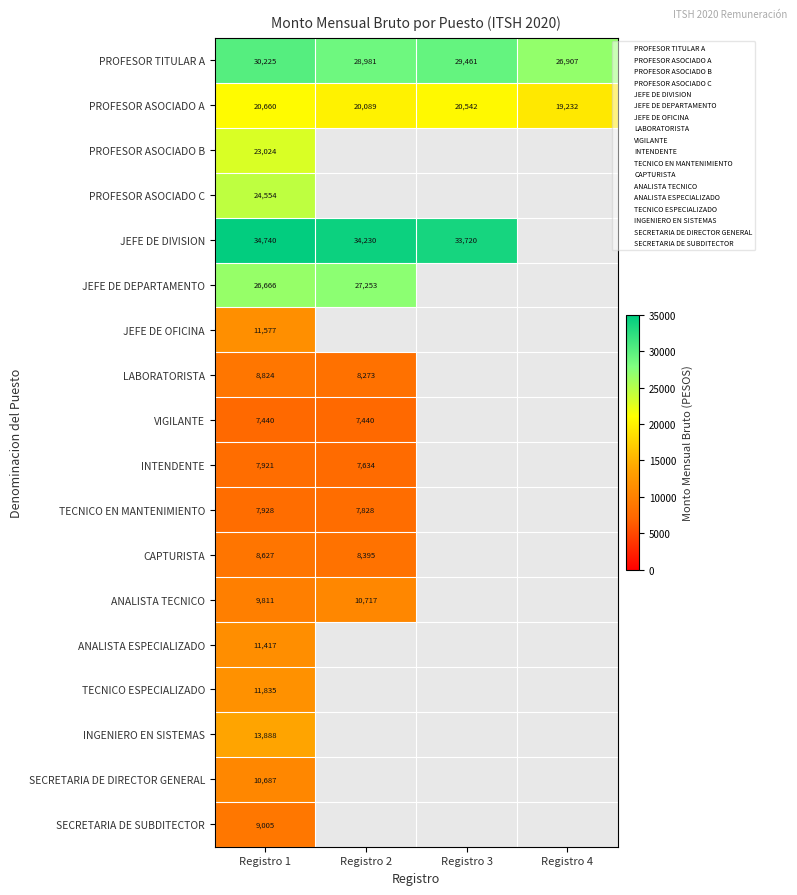

What is the smallest value displayed?

7440.2